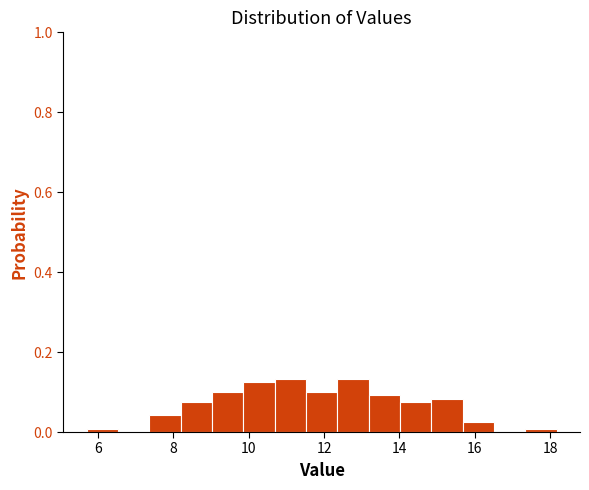

Reading left to right, transcribe this chart: for each bar, give the range it covers on the x-axis and its height. Neither the bar edges nor the heights are printed on the chart, so give them approximately, as read against the axes.

5.8 to 6.6: under 0.02
6.6 to 7.4: 0
7.4 to 8.2: 0.04
8.2 to 9.0: 0.08
9.0 to 9.8: 0.10
9.8 to 10.6: 0.12
10.6 to 11.6: 0.14
11.6 to 12.4: 0.10
12.4 to 13.2: 0.14
13.2 to 14.0: 0.10
14.0 to 14.8: 0.08
14.8 to 15.6: 0.08
15.6 to 16.6: 0.02
16.6 to 17.4: 0
17.4 to 18.2: under 0.02